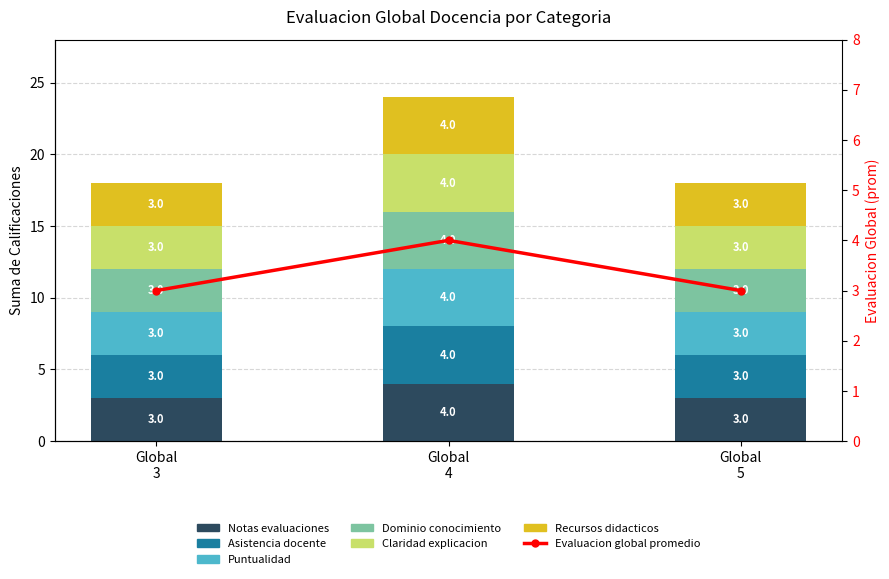

How many data points in Notas evaluaciones are above 3?

1